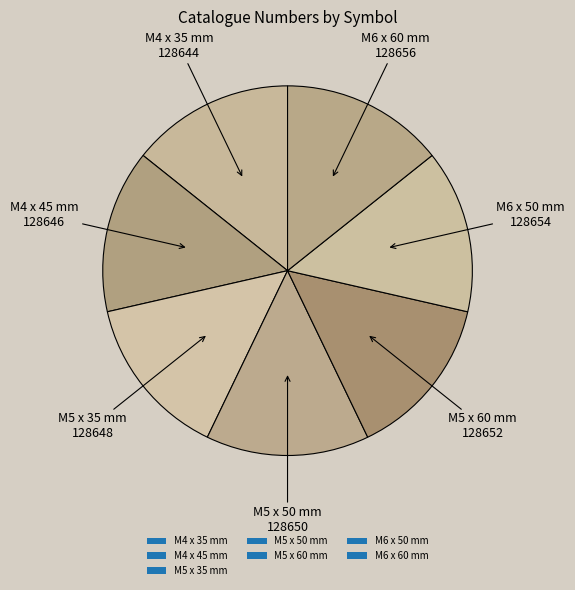

Which slice is the smallest?

M4 x 35 mm